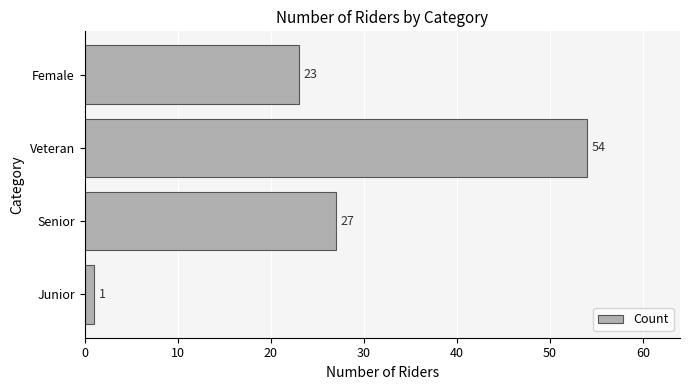

Reading bottom to top, extract all data points from this chart.

Junior=1	Senior=27	Veteran=54	Female=23